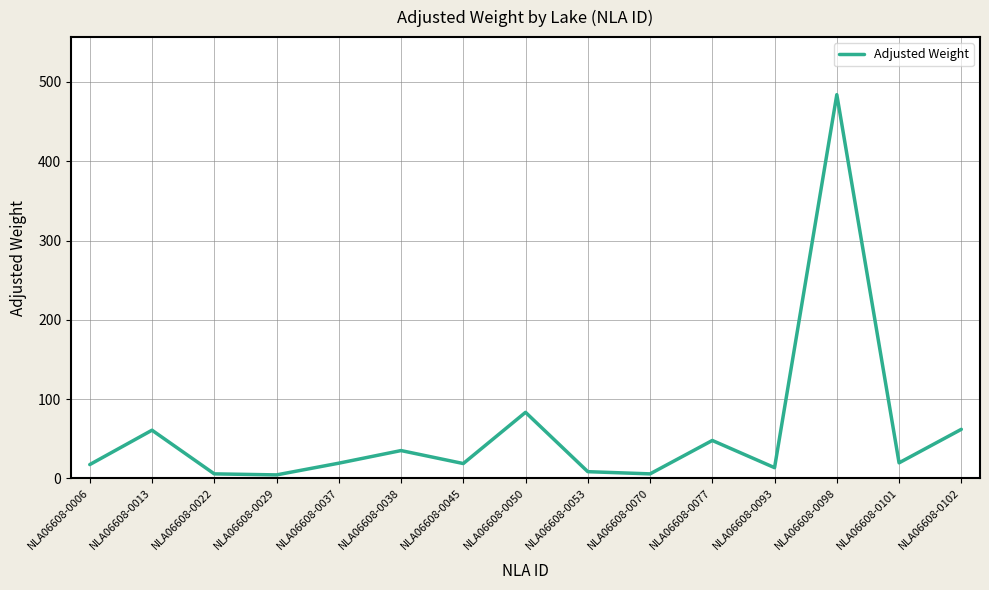

What is the difference between the second highest and second lowest values?

77.6